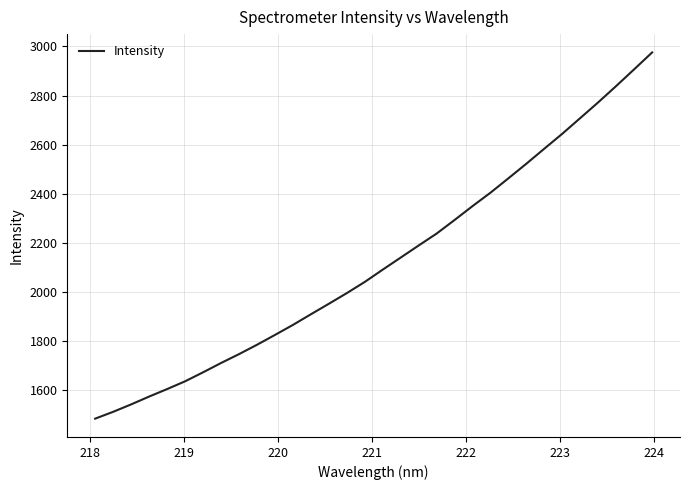

What is the minimum value shown in the chart?

1483.9